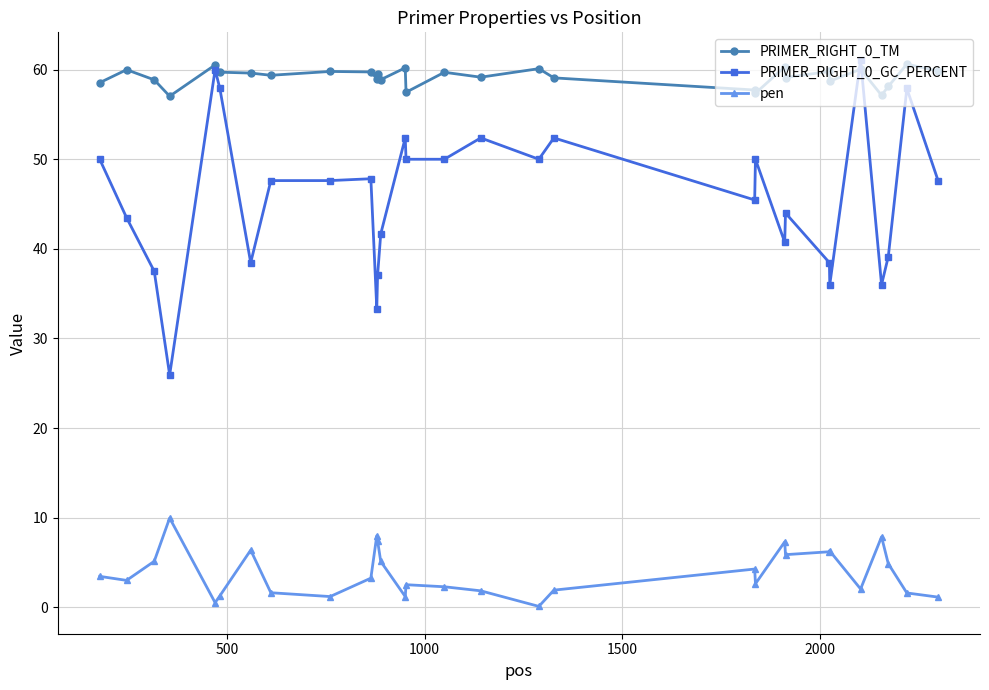

What is the maximum value for PRIMER_RIGHT_0_GC_PERCENT?

61.1